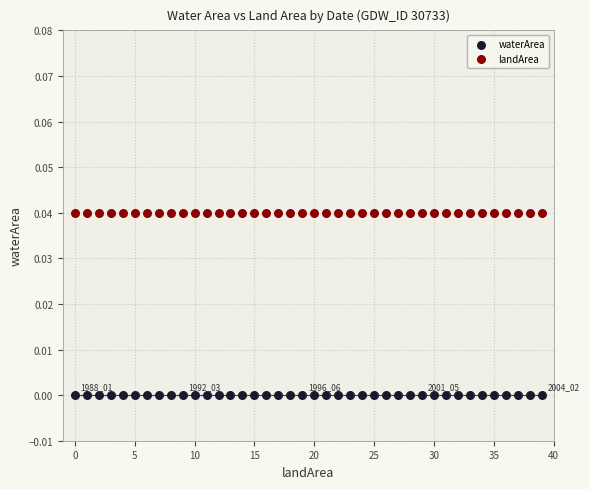

What are all the series names shown in the legend?

waterArea, landArea